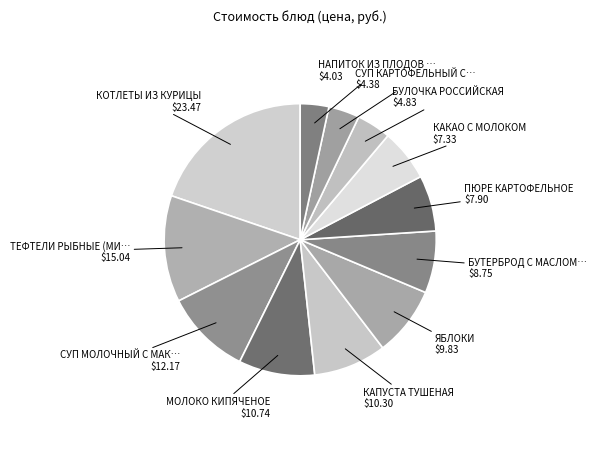

Count the number of slices in the pie.

12